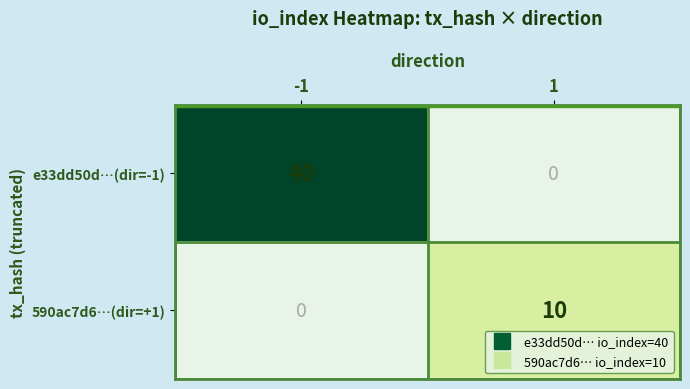

List the series in order of their overall mean, highest first.

e33dd50d…(dir=-1), 590ac7d6…(dir=+1)